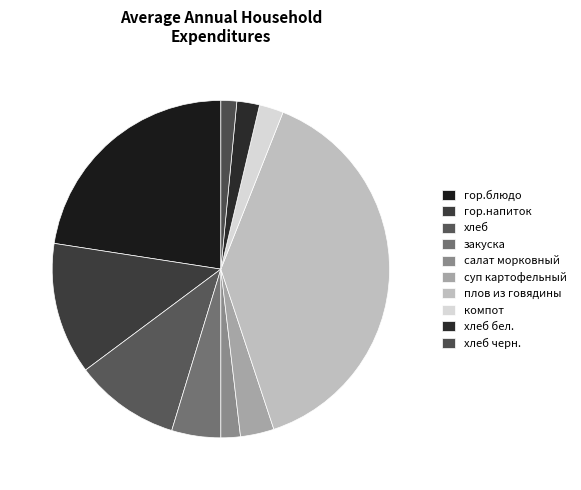

Which category has the biggest portion of the pie?

плов из говядины